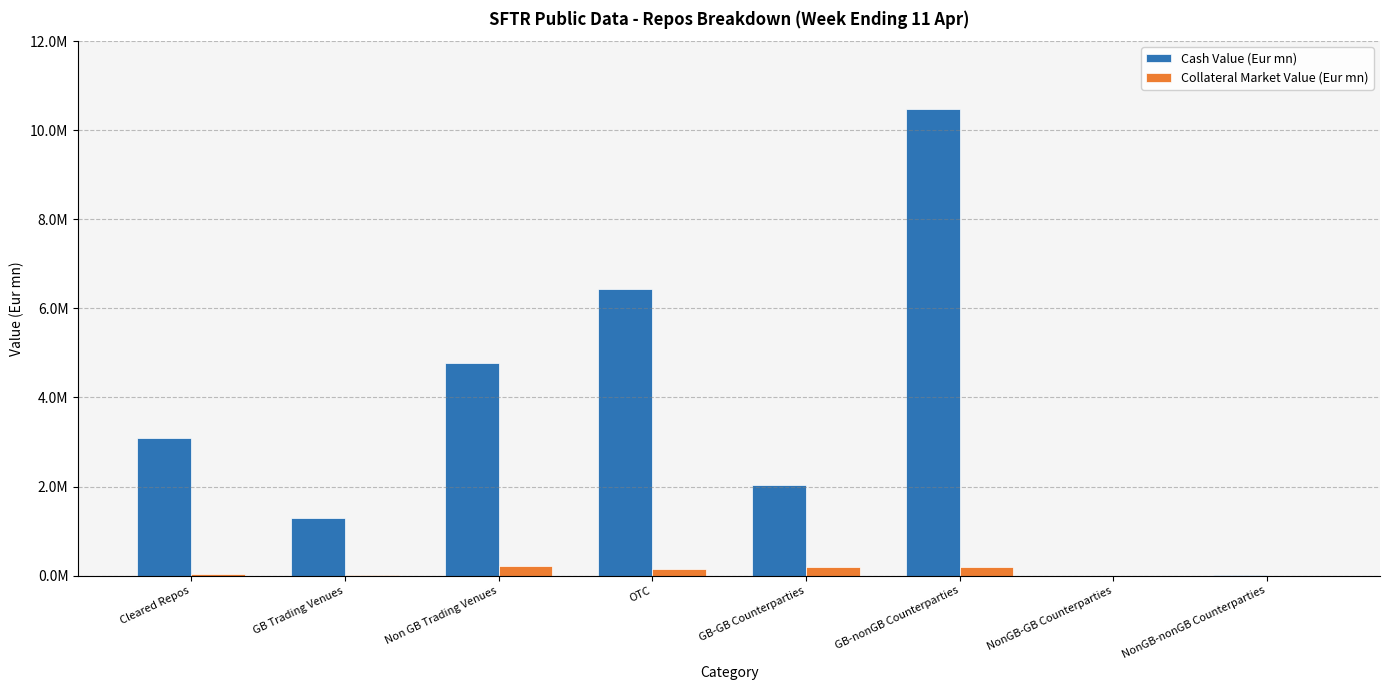

At which label does Cash Value (Eur mn) first exceed 3099861?

Cleared Repos